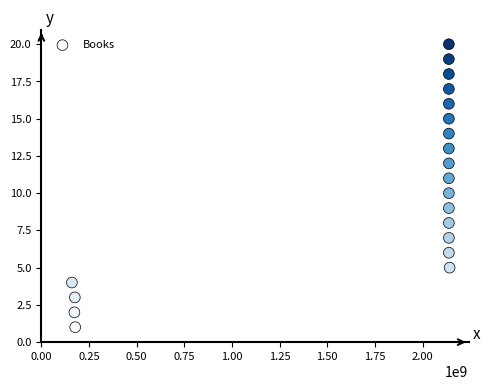

What is the range of X values (max minus min)?

1981358605